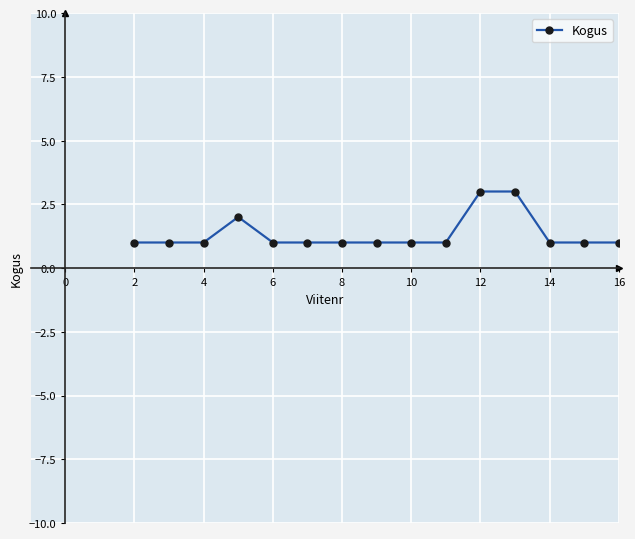

True or false: the data has more than 0 interior local peaks.

True